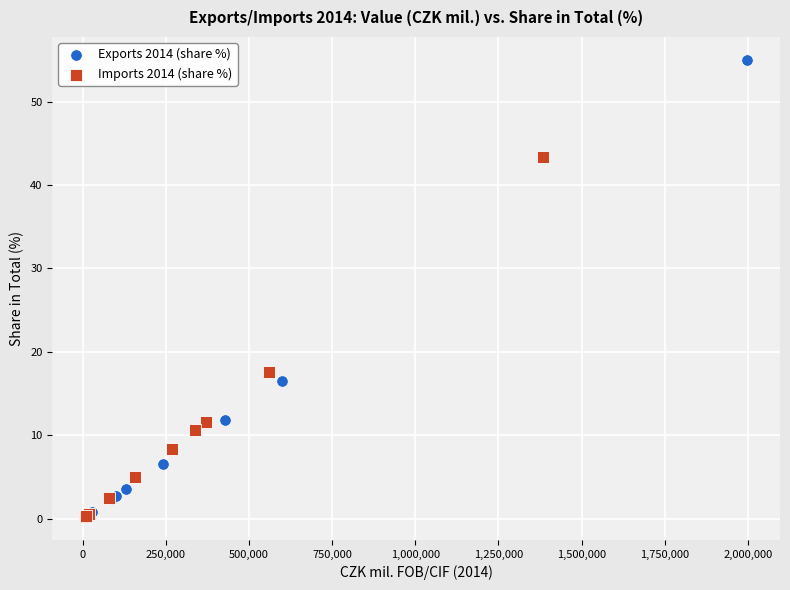

Which series has the widest spread of Y values?

Exports 2014 (share %)